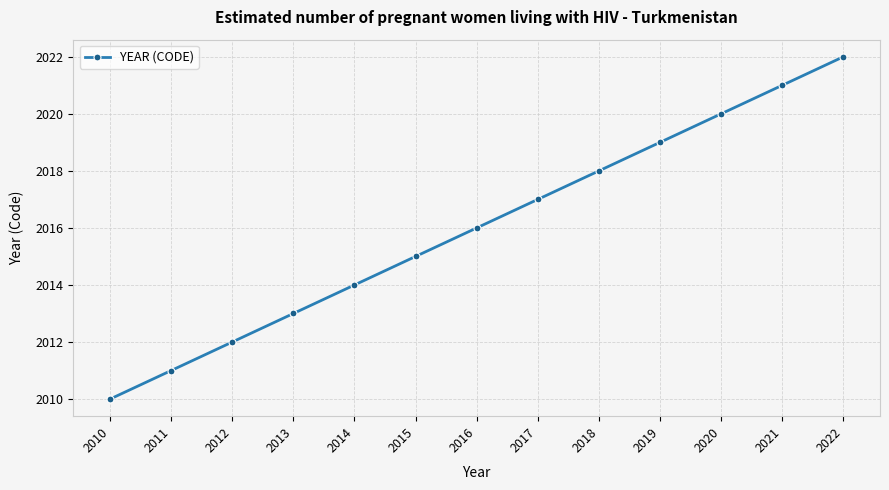

Does the chart display data point markers on the line(s)?

Yes